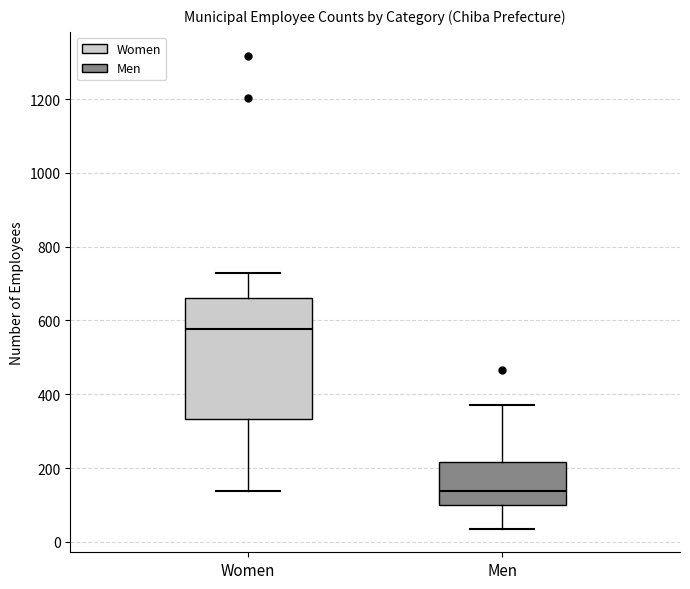

Reading left to right, transcribe this box plot: for each box, give where its median line is, the range the box spans, and where its two whiskers end, as read against the y-axis. The values are not printed on the chart, so give them approximately, as read against the axis.

Women: median 580, box 340 to 660, whiskers 140 to 720
Men: median 140, box 100 to 220, whiskers 40 to 380